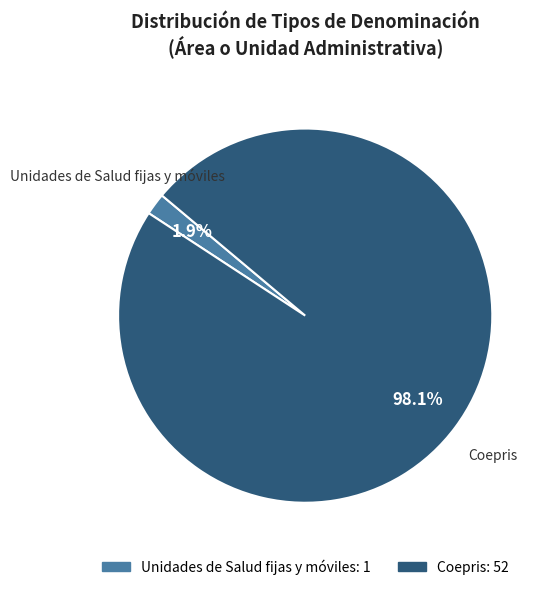

Does any single category account for the majority?

Yes